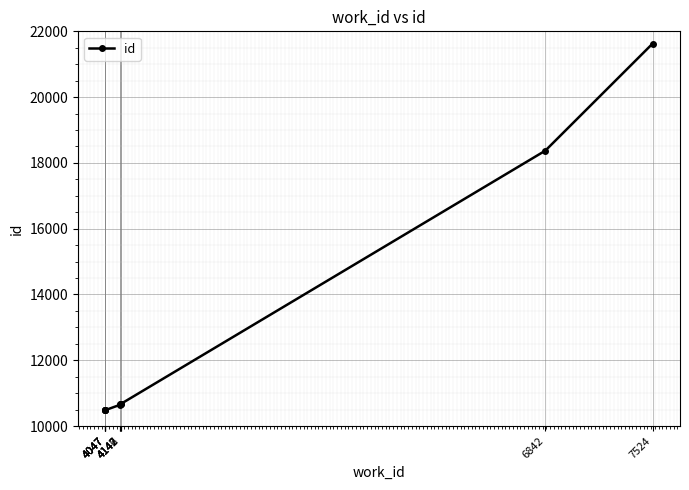

True or false: the data shows 24737 at 6842.

False